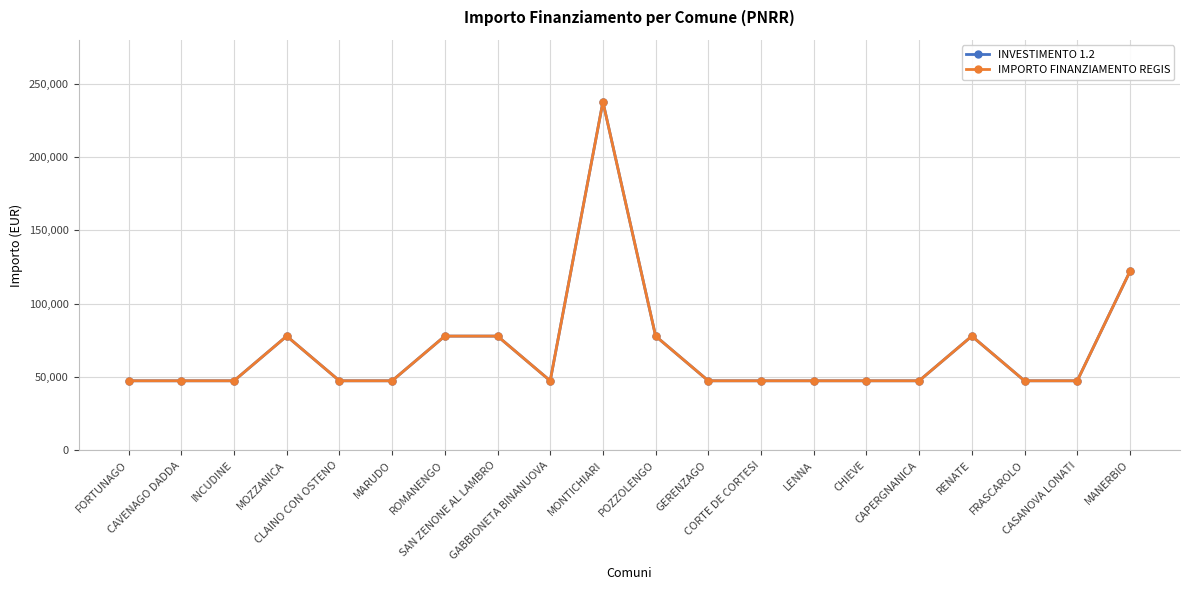

Does the chart display data point markers on the line(s)?

Yes